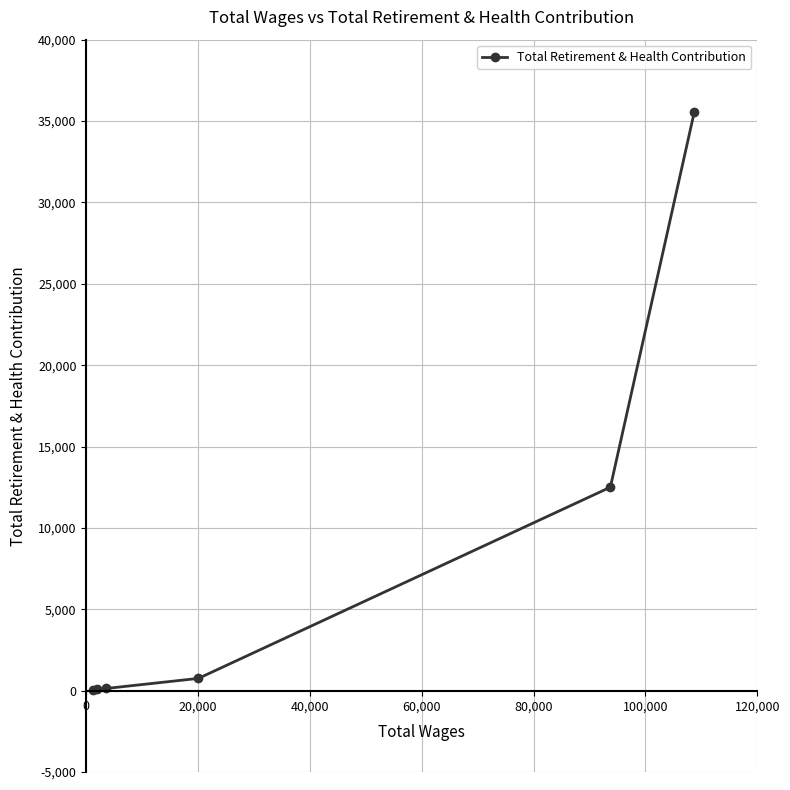

What is the sum of all values?

49043